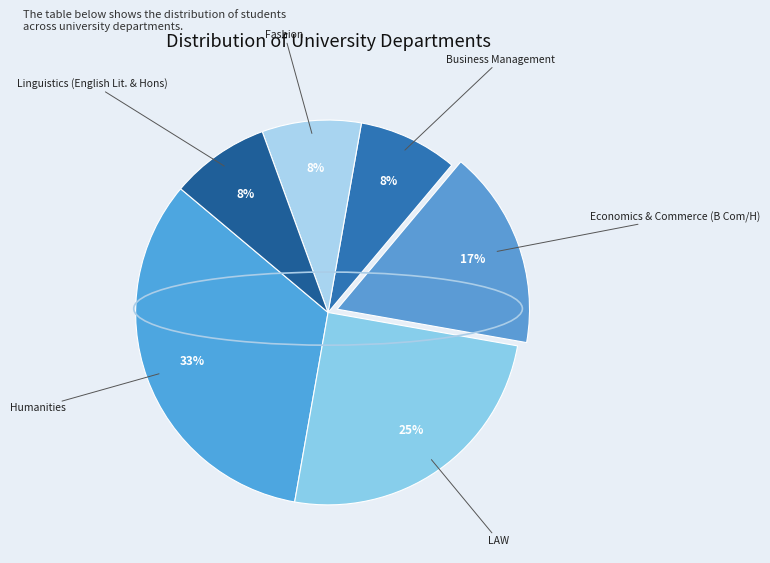

Is there a majority slice in this chart?

No